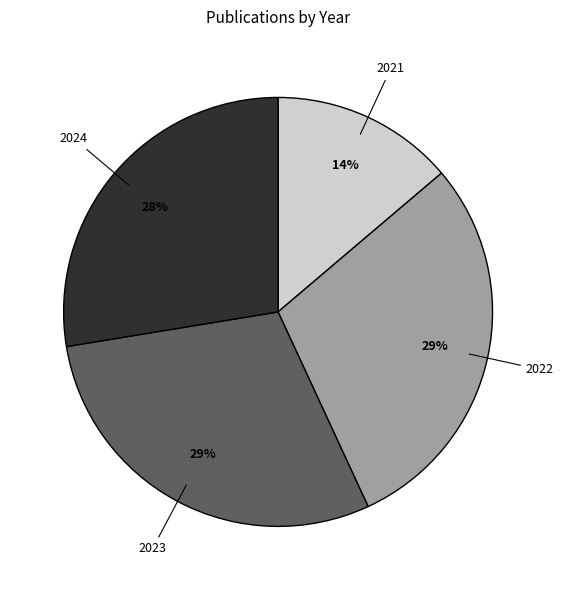

How many slices are in this pie chart?

4